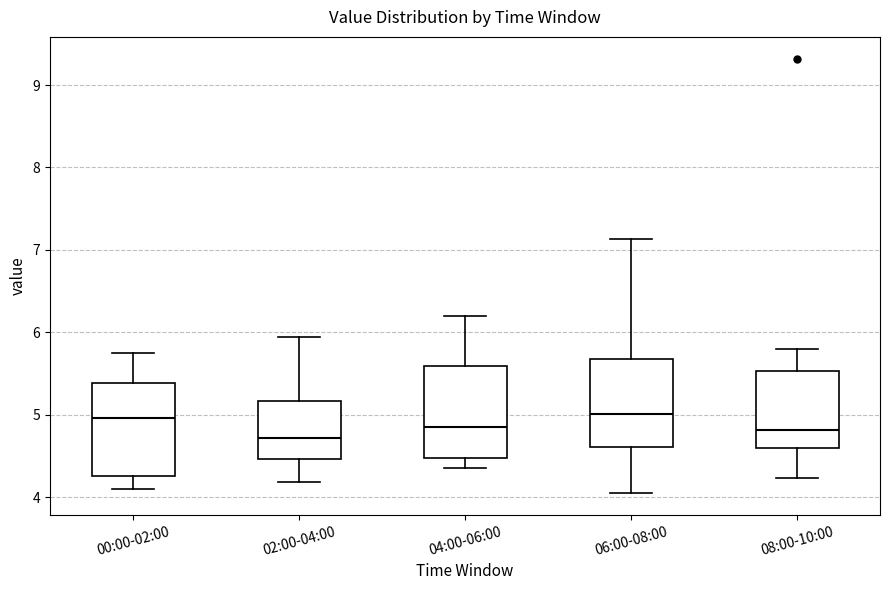

Where does the median line of the box for 04:00-06:00 sit on the y-axis? The values are not printed on the chart, so give them approximately, as read against the axis.

4.9